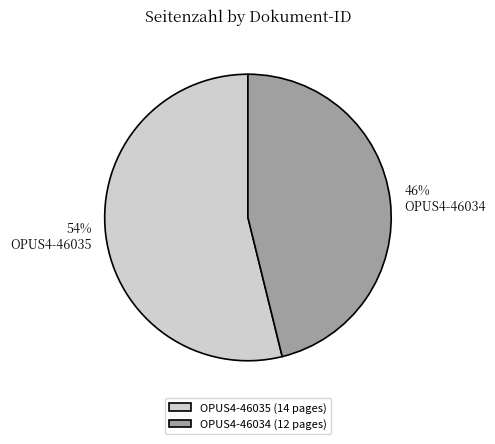

Is it true that OPUS4-46034 is 38% of the pie?

False